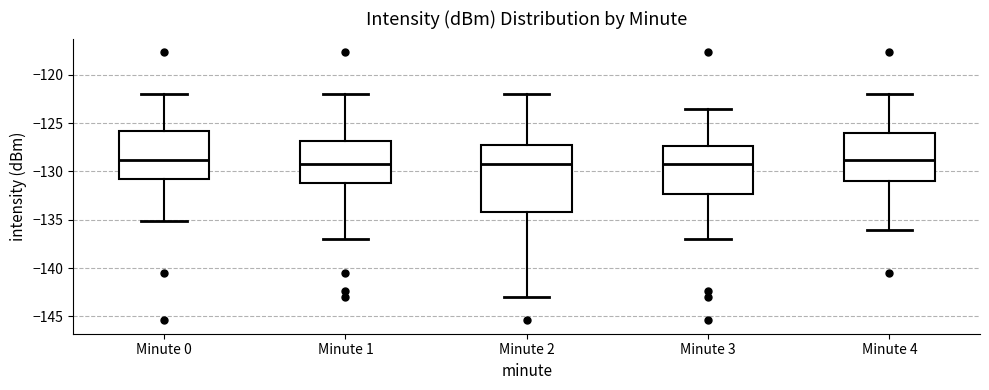

Reading left to right, transcribe this box plot: for each box, give where its median line is, the range the box spans, and where its two whiskers end, as read against the y-axis. The values are not printed on the chart, so give them approximately, as read against the axis.

Minute 0: median -129.0, box -130.5 to -126.0, whiskers -135.0 to -122.0
Minute 1: median -129.5, box -131.0 to -127.0, whiskers -137.0 to -122.0
Minute 2: median -129.0, box -134.0 to -127.5, whiskers -143.0 to -122.0
Minute 3: median -129.0, box -132.5 to -127.5, whiskers -137.0 to -123.5
Minute 4: median -129.0, box -131.0 to -126.0, whiskers -136.0 to -122.0